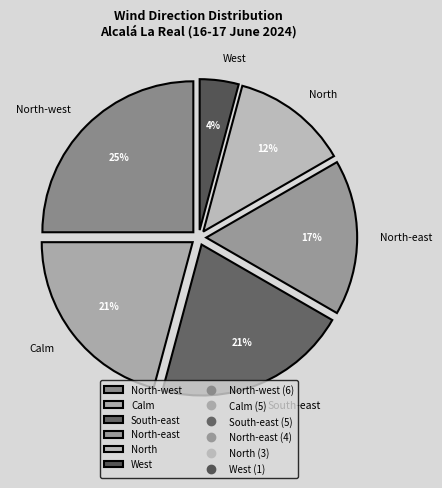

Between North and North-west, which is larger?

North-west